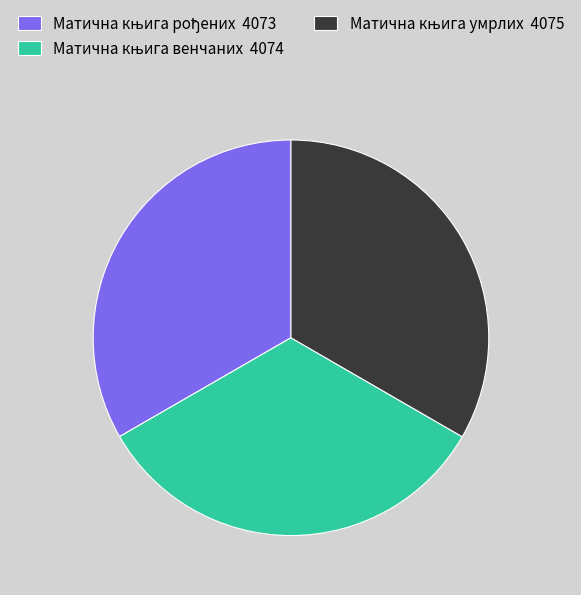

Does any single category account for the majority?

No